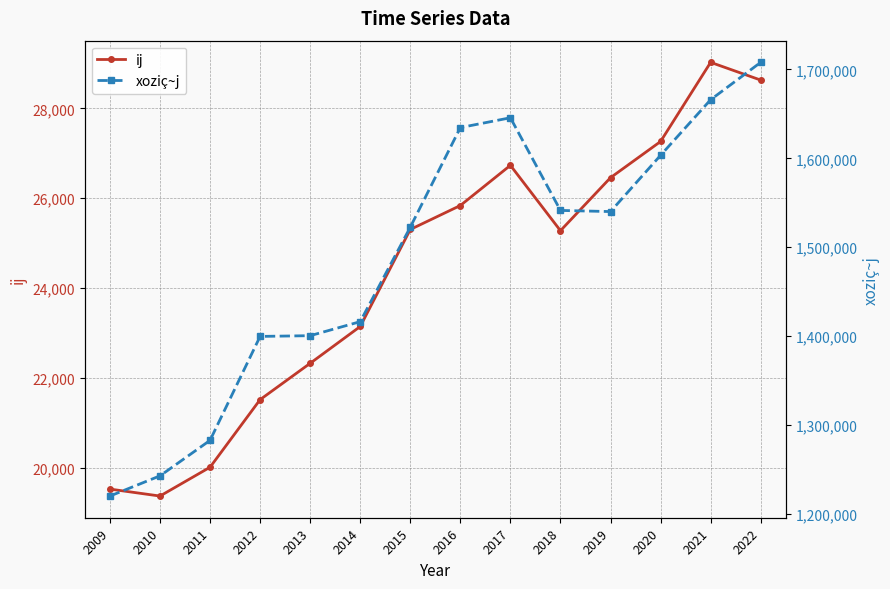

At which category does ij reach its first local valley?

2010